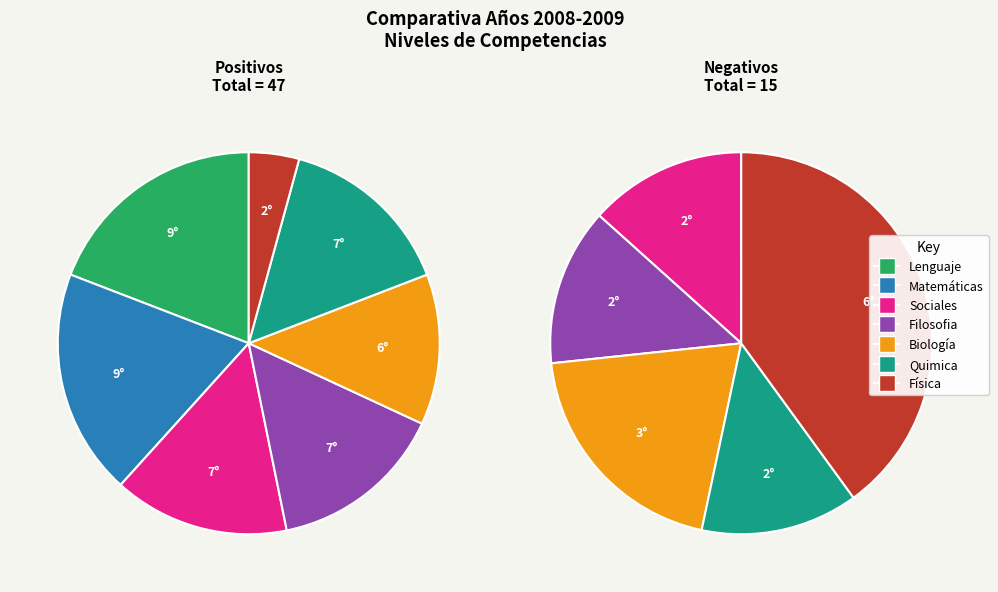

Is there any slice that represents more than half of the pie?

No